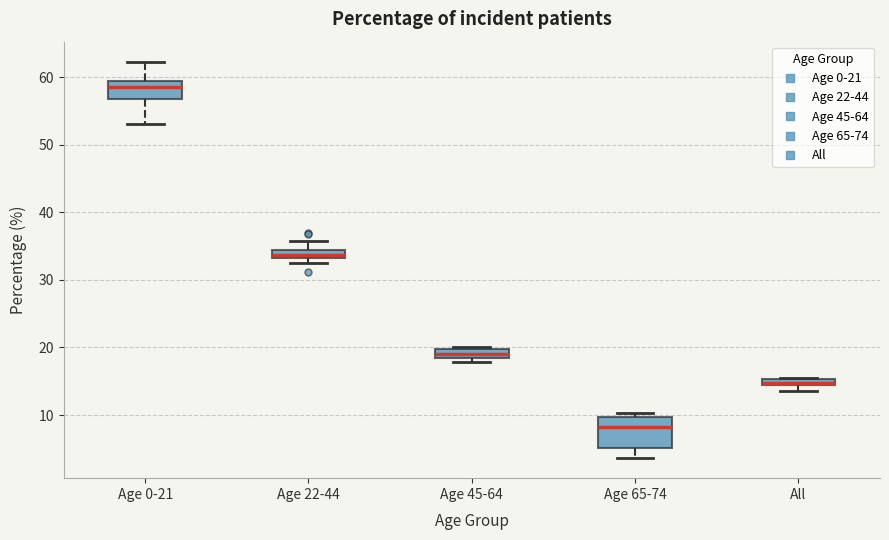

Which box's median line is the highest?

Age 0-21